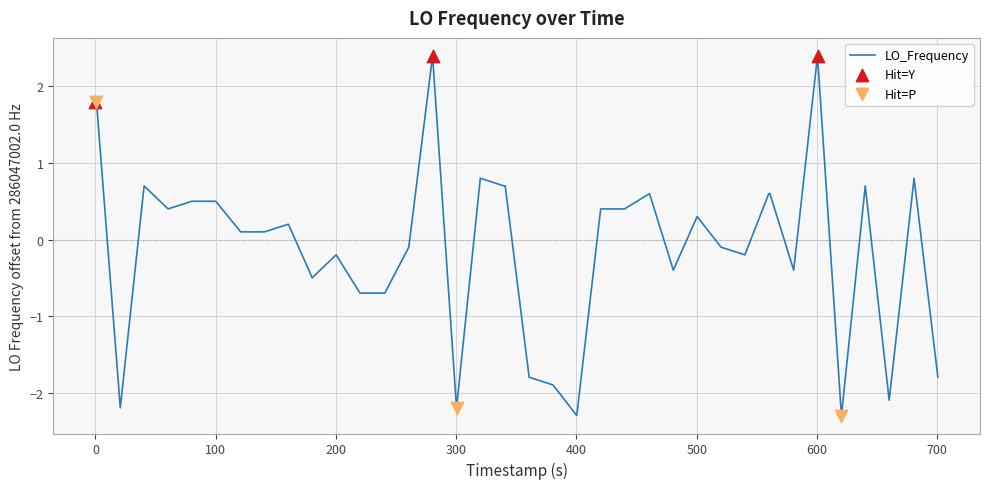

What is the maximum value shown in the chart?

2.4